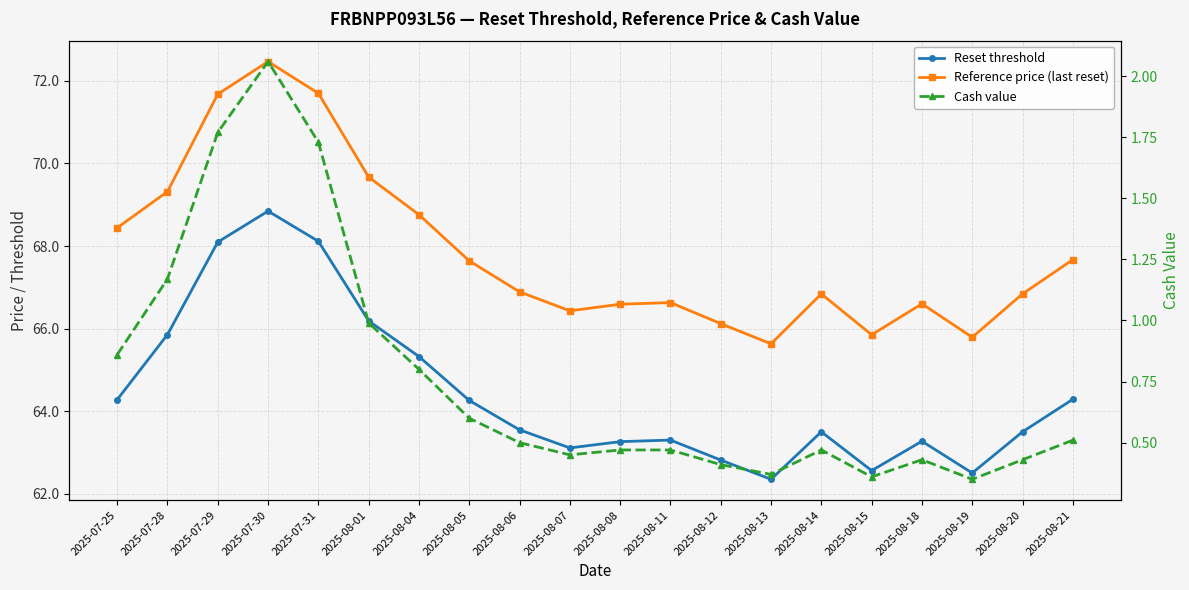

What are all the series names shown in the legend?

Reset threshold, Reference price (last reset), Cash value